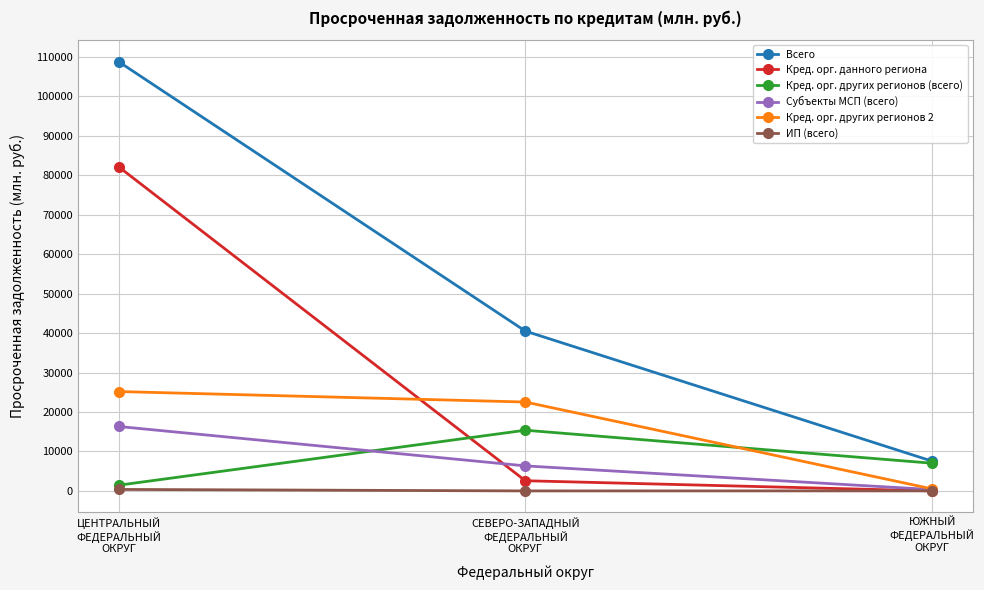

What is the sum of all Кред. орг. других регионов (всего) values?

23872